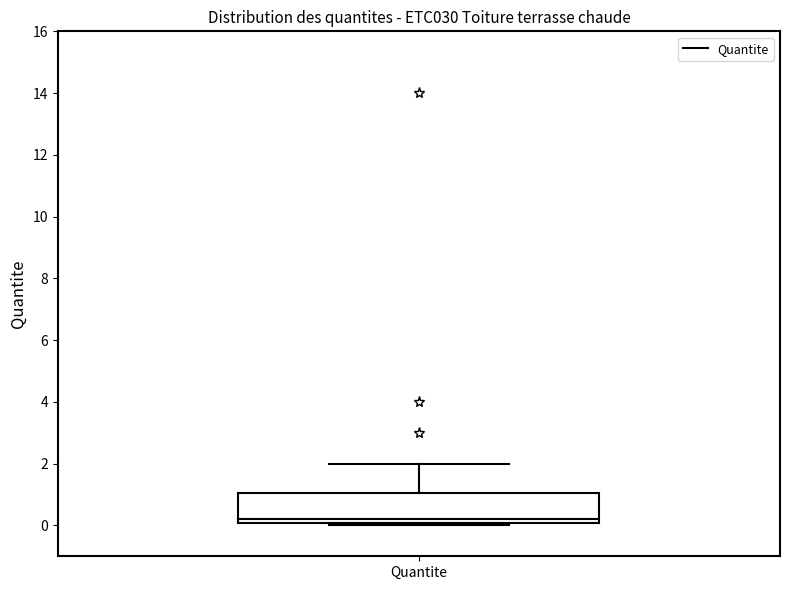

Transcribe this box plot: give where the median line is, the range the box spans, and where the two whiskers end, as read against the y-axis. The values are not printed on the chart, so give them approximately, as read against the axis.

median 0.2, box 0.0 to 1.0, whiskers 0.0 (just below the box's lower edge) to 2.0